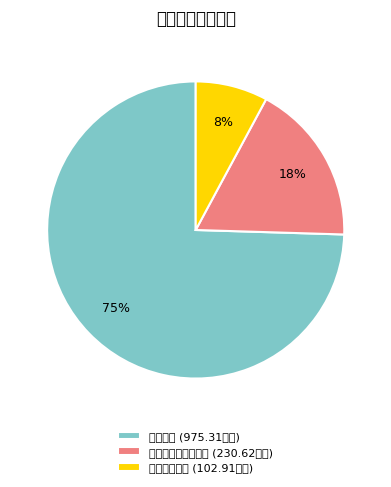

Count the number of slices in the pie.

3